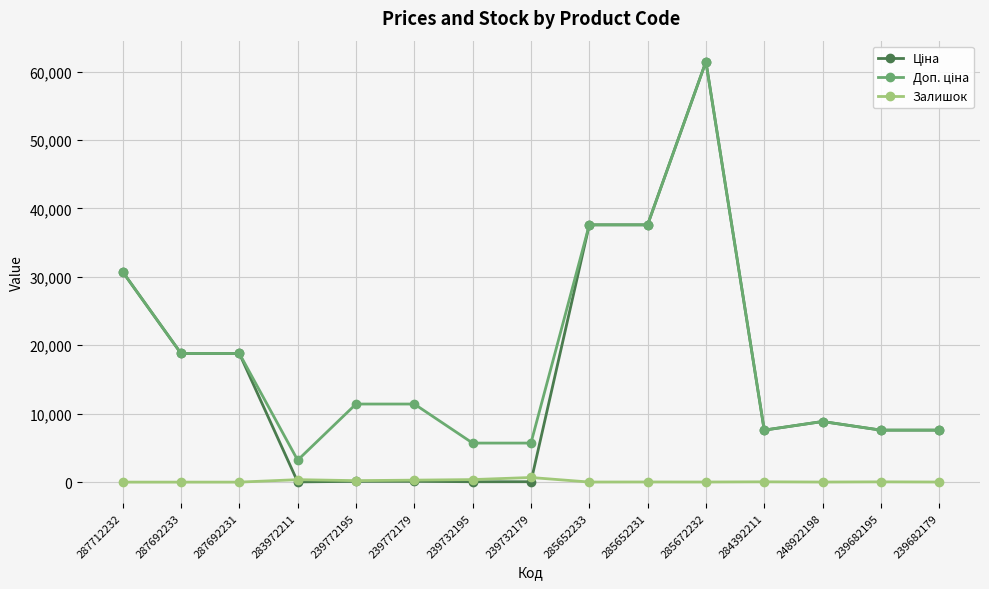

What is the spread (max minus min) of values at 287712232?

30717.1